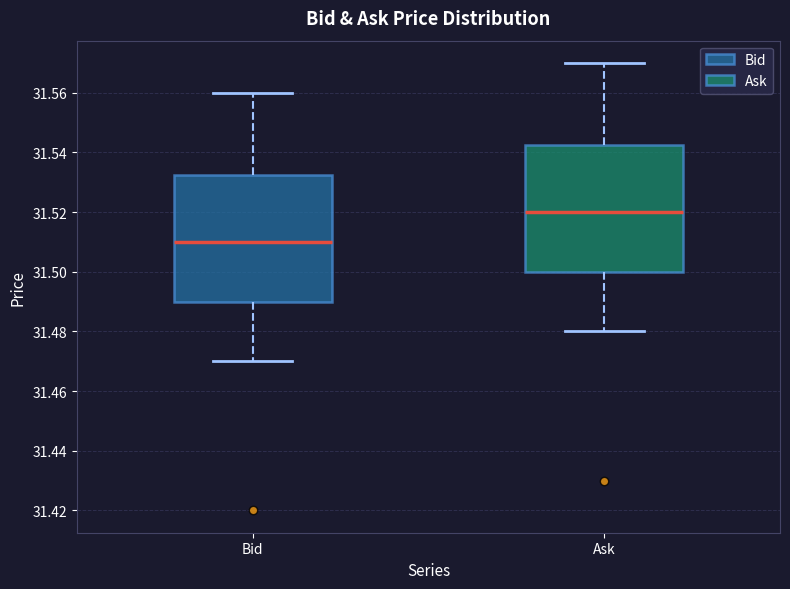

Reading left to right, read every box against the y-axis: the position of its median line, the range the box covers, and the ends of its whiskers. The values are not printed on the chart, so give them approximately, as read against the axis.

Bid: median 31.510, box 31.490 to 31.532, whiskers 31.470 to 31.560
Ask: median 31.520, box 31.500 to 31.542, whiskers 31.480 to 31.570